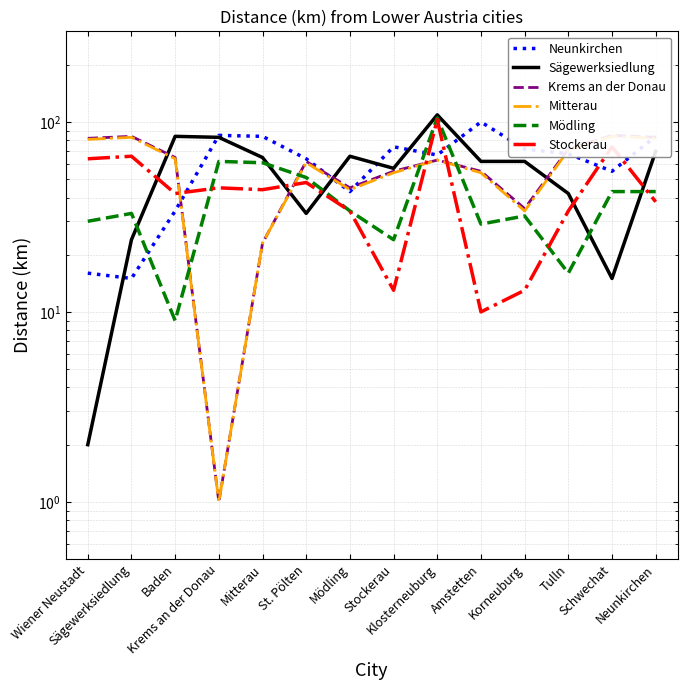

Rank the series by their maximum value, from highest to lowest.

Sägewerksiedlung, Mödling, Stockerau, Neunkirchen, Krems an der Donau, Mitterau